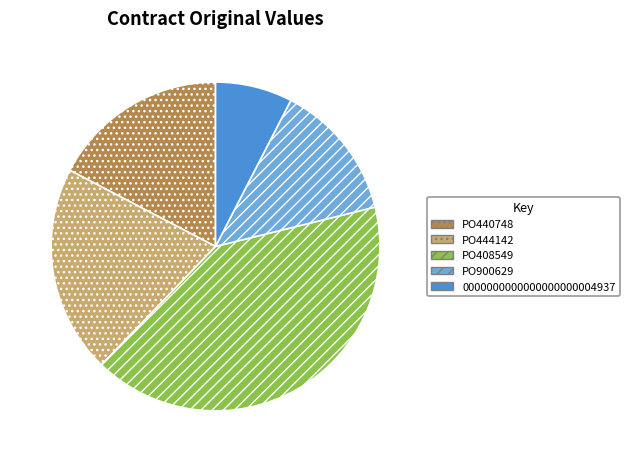

True or false: PO440748 accounts for 26% of the total.

False